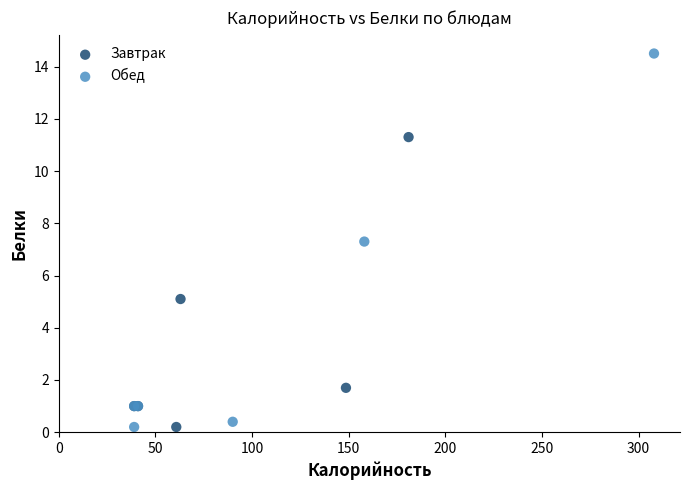

Which series has the widest spread of Y values?

Обед